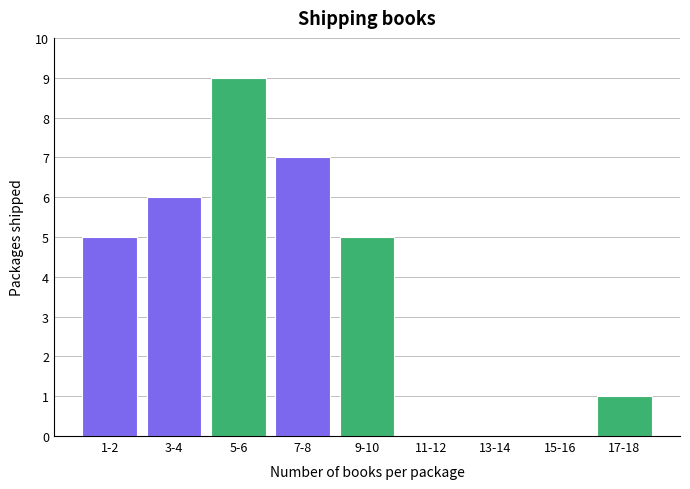

Reading left to right, list all the values displayed in this chart.

1-2=5	3-4=6	5-6=9	7-8=7	9-10=5	11-12=0	13-14=0	15-16=0	17-18=1